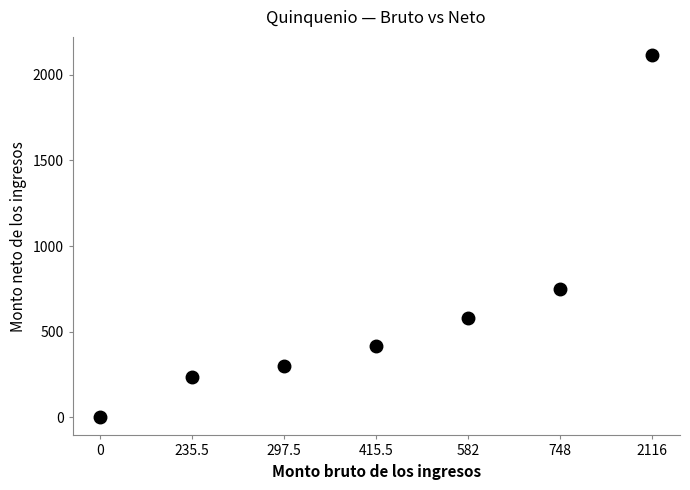

True or false: there are more than 0 points higher than both neighbors.

False